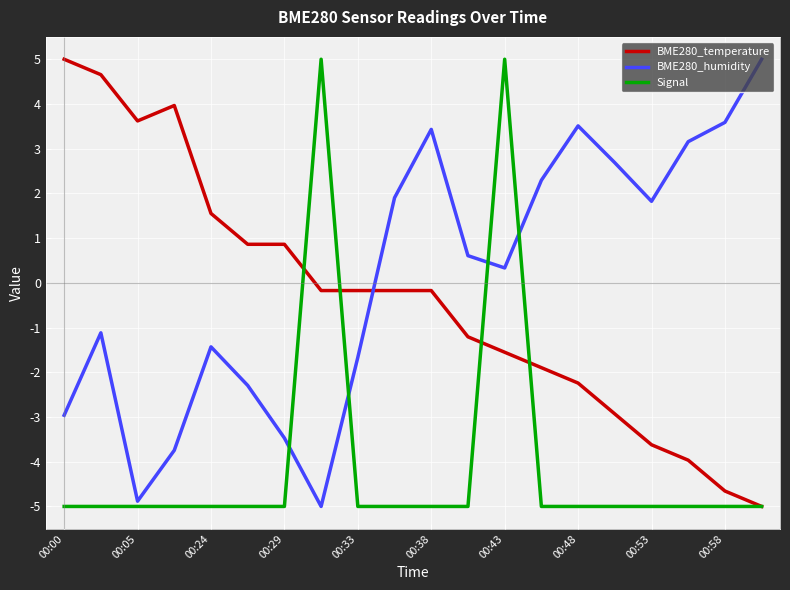

What is the lowest value of the Signal series?

-5.0